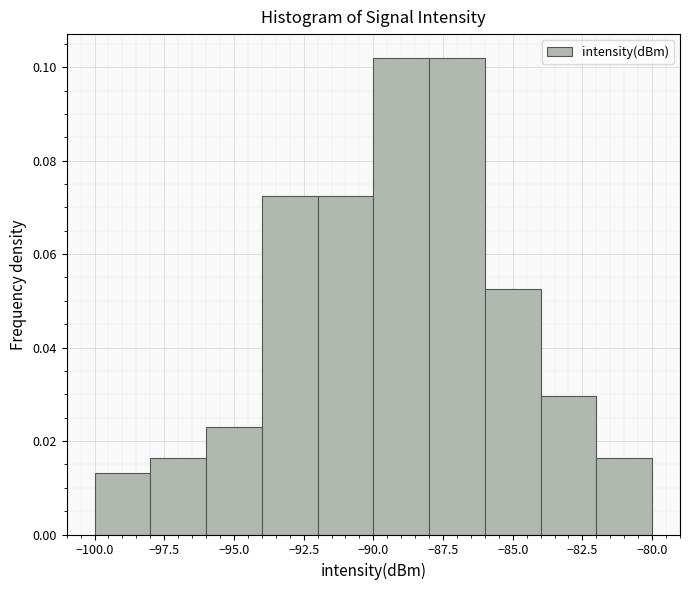

Reading left to right, list every bar in this chart as the range it spans on the x-axis followed by its height. The values are not printed on the chart, so give them approximately, as read against the axis.

-100 to -98: 0.014
-98 to -96: 0.016
-96 to -94: 0.024
-94 to -92: 0.072
-92 to -90: 0.072
-90 to -88: 0.102
-88 to -86: 0.102
-86 to -84: 0.052
-84 to -82: 0.030
-82 to -80: 0.016